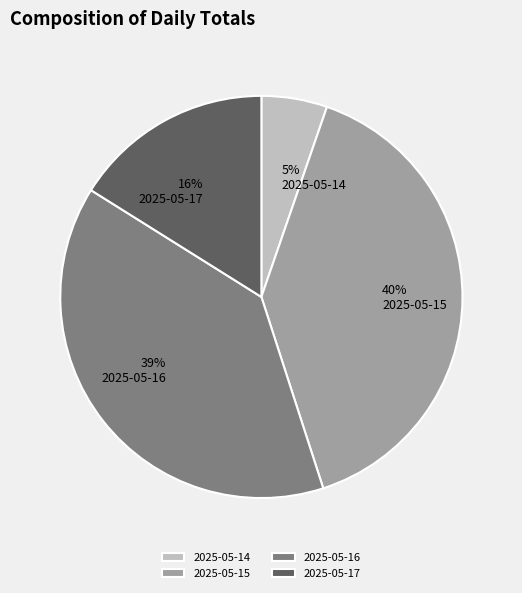

Which slice is the smallest?

2025-05-14